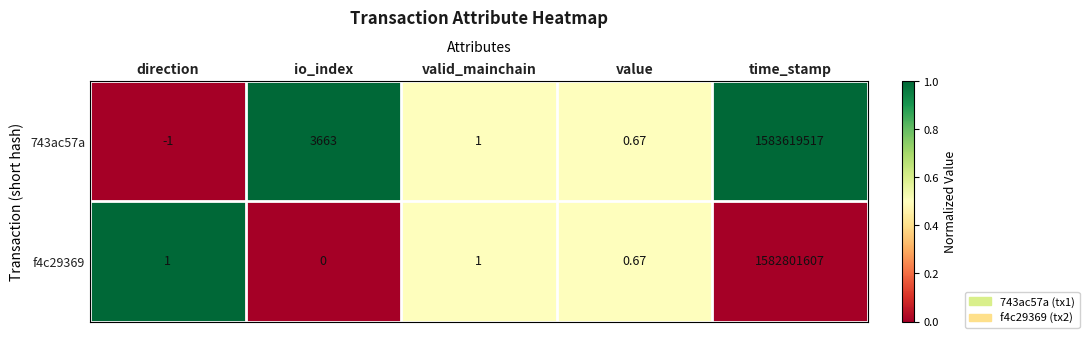

At how many categories does at least one series exceed 0?

5